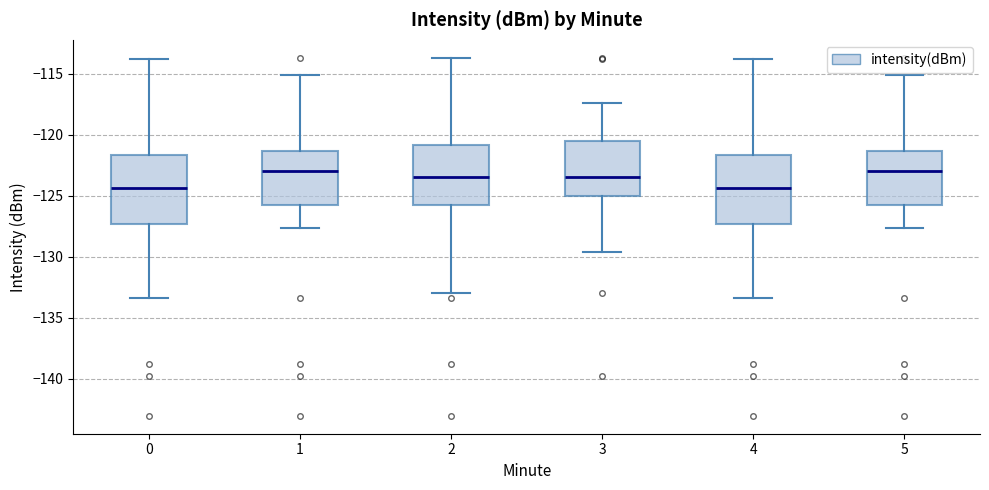

Where is the lower edge of the box at x = 5 on the y-axis? The values are not printed on the chart, so give them approximately, as read against the axis.

-125.5